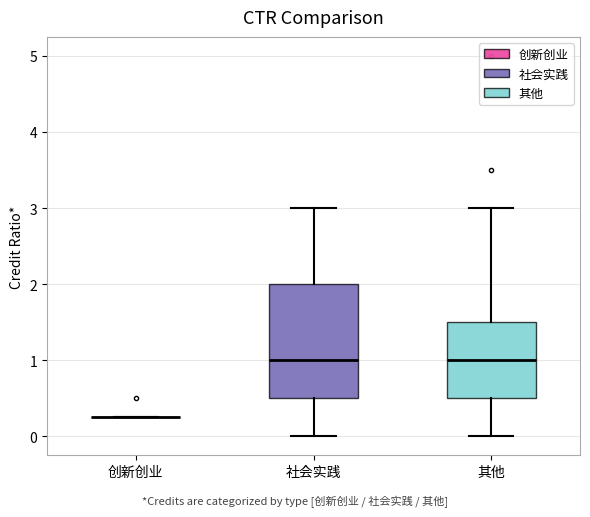

Reading left to right, read every box against the y-axis: the position of its median line, the range the box covers, and the ends of its whiskers. The values are not printed on the chart, so give them approximately, as read against the axis.

创新创业: box collapsed to a line at 0.3, whiskers 0.3 to 0.3
社会实践: median 1.0, box 0.5 to 2.0, whiskers 0.0 to 3.0
其他: median 1.0, box 0.5 to 1.5, whiskers 0.0 to 3.0